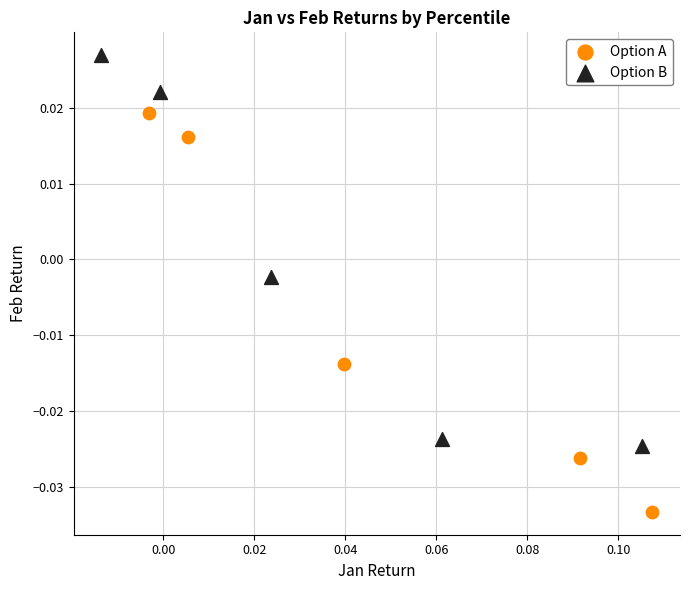

What are all the series names shown in the legend?

Option A, Option B